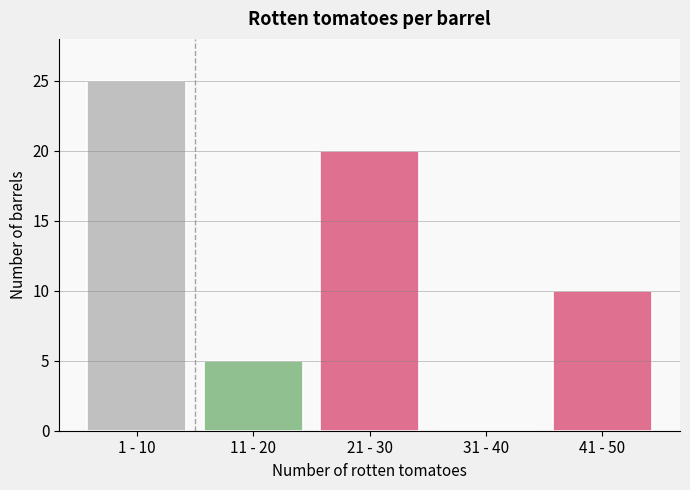

Reading left to right, what are all the values shown in this chart?

1 - 10=25	11 - 20=5	21 - 30=20	31 - 40=0	41 - 50=10